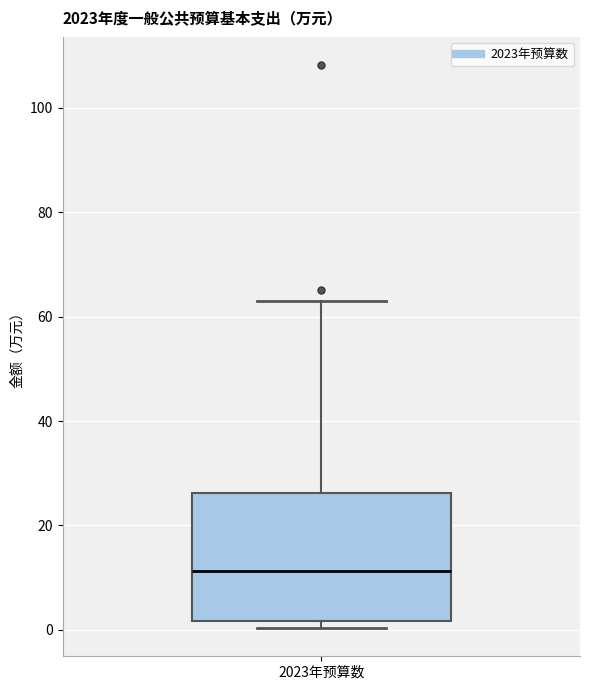

Read this box plot against the y-axis: the position of the median line, the range covered by the box, and the ends of both whiskers. The values are not printed on the chart, so give them approximately, as read against the axis.

median 12, box 2 to 26, whiskers 0 to 64